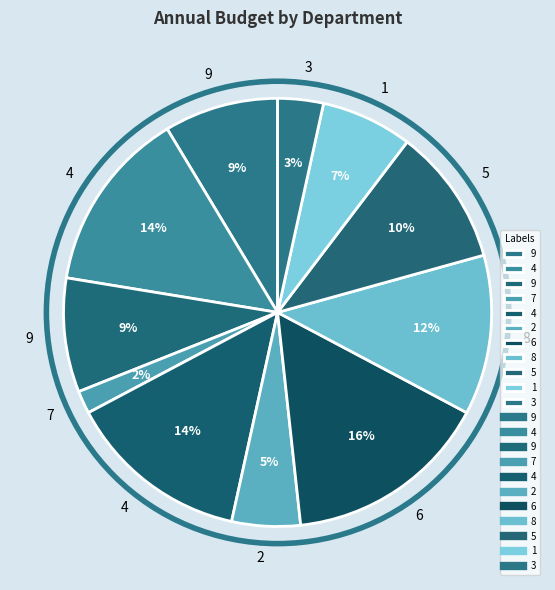

How many slices are in this pie chart?

11